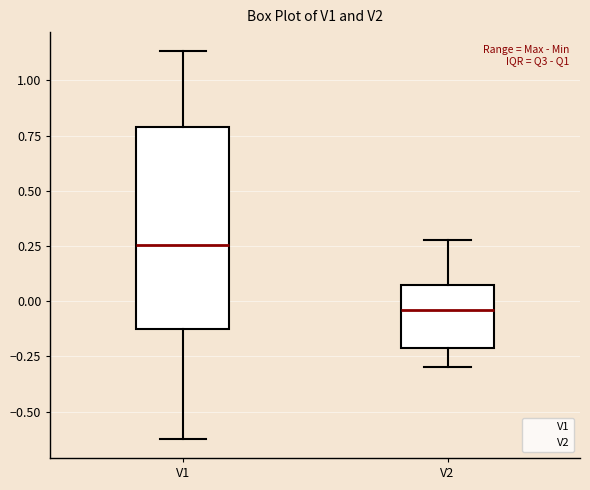

Which box has the highest median line?

V1